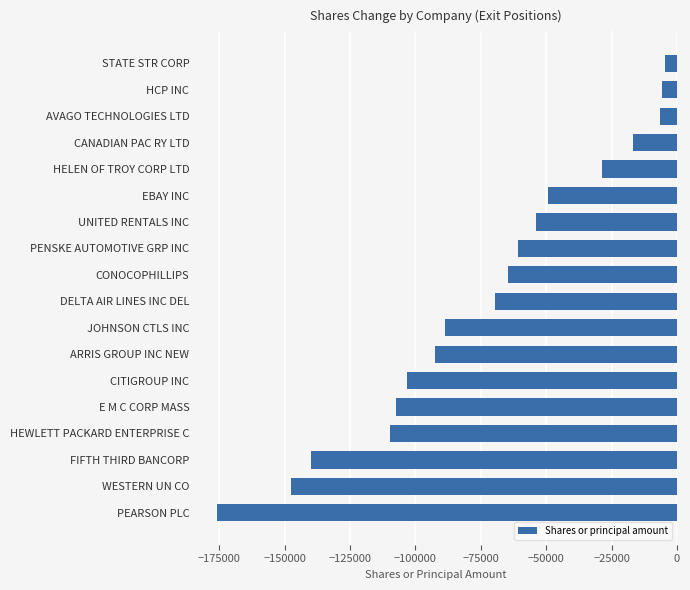

What is the difference between the maximum and minimum values?

171429